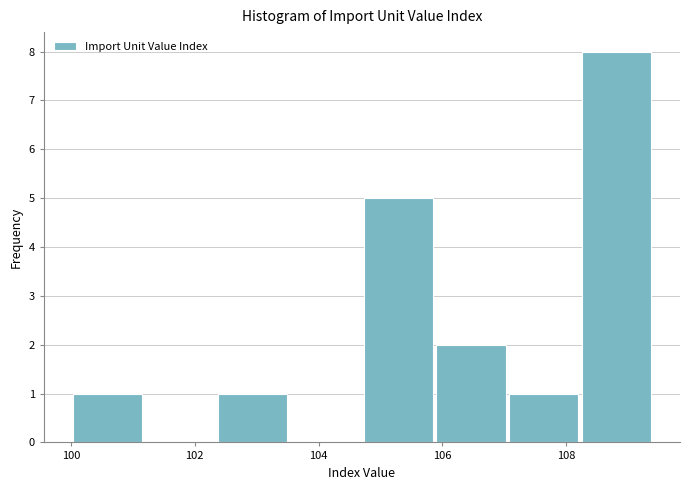

How tall is the bar that spans 100.0 to 101.2 on the x-axis? Neither the bar edges nor the heights are printed on the chart, so give them approximately, as read against the axes.

1